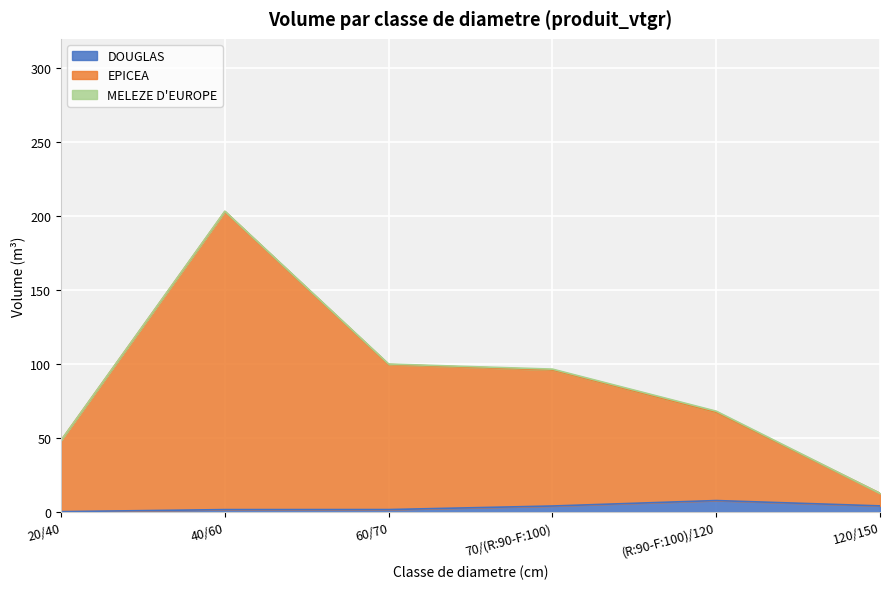

Which series has the widest spread of values?

EPICEA